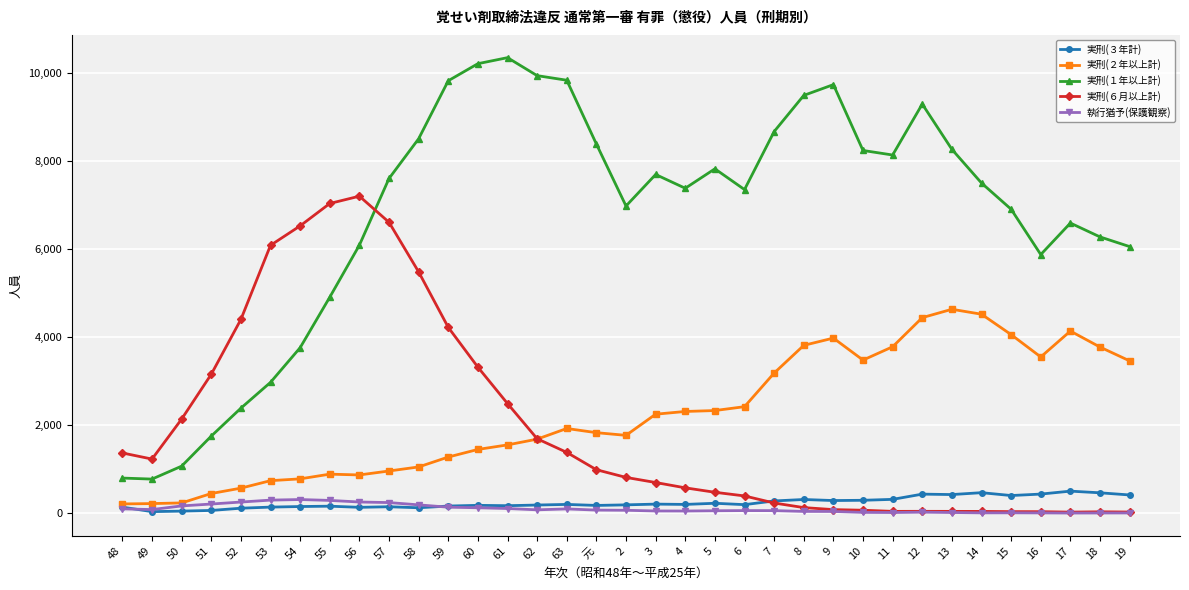

Which series has the largest total across all categories?

実刑(１年以上計)